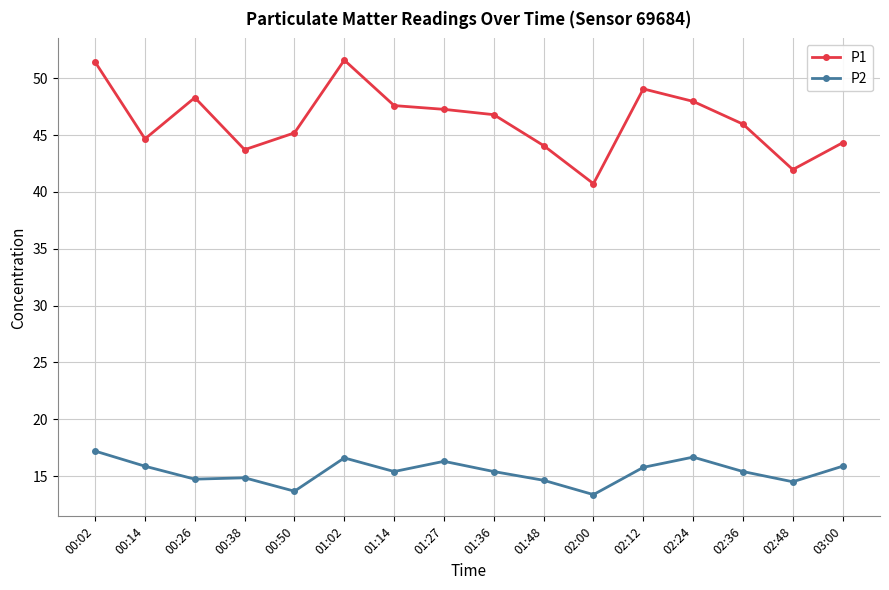

The value of P2 at 03:00 is 15.9. True or false?

True